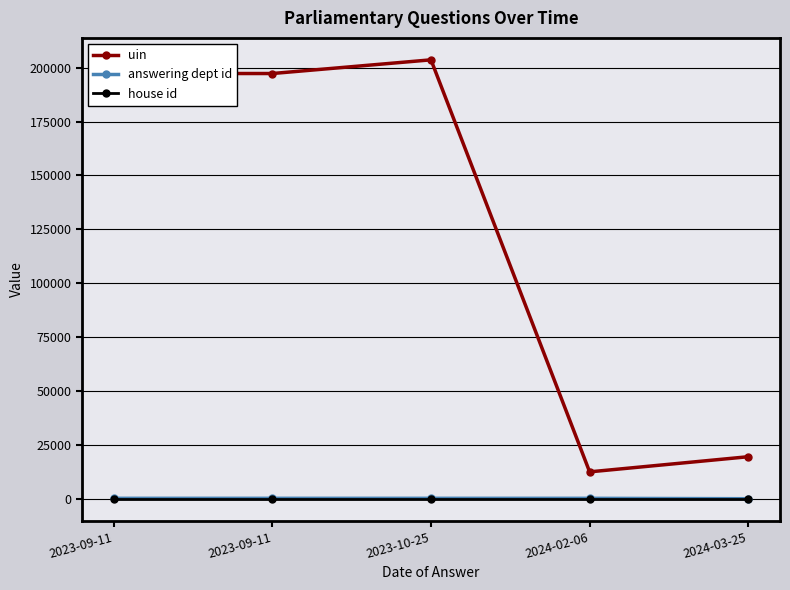

At which label is house id closest to 1?

2023-09-11